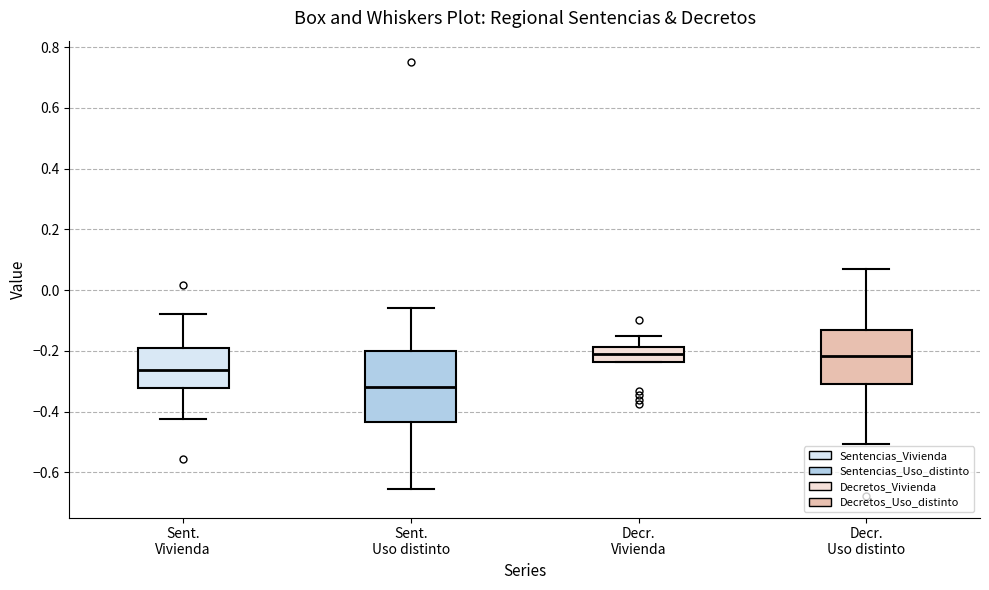

Reading left to right, transcribe this box plot: for each box, give where its median line is, the range the box spans, and where its two whiskers end, as read against the y-axis. The values are not printed on the chart, so give them approximately, as read against the axis.

Sent. Vivienda: median -0.26, box -0.32 to -0.20, whiskers -0.42 to -0.08
Sent. Uso distinto: median -0.32, box -0.44 to -0.20, whiskers -0.66 to -0.06
Decr. Vivienda: median -0.22, box -0.24 to -0.18, whiskers -0.24 to -0.14
Decr. Uso distinto: median -0.22, box -0.30 to -0.14, whiskers -0.50 to 0.06